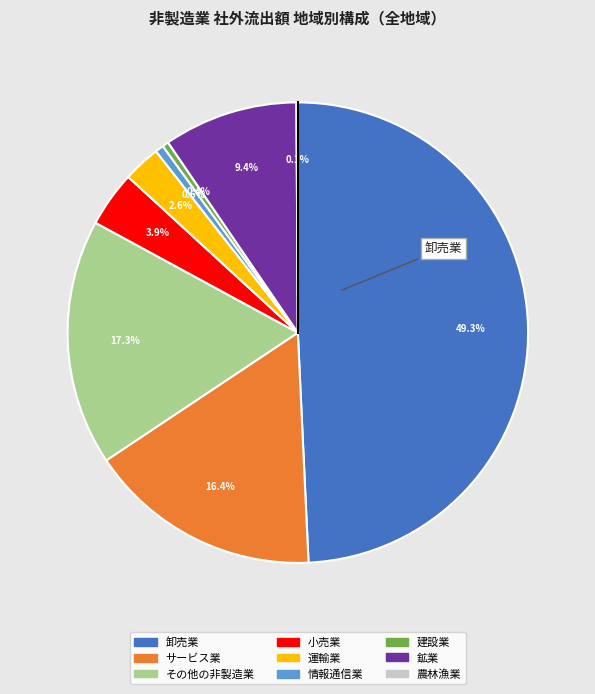

To the nearest percent, what percentage of the pie is 鉱業?

9%